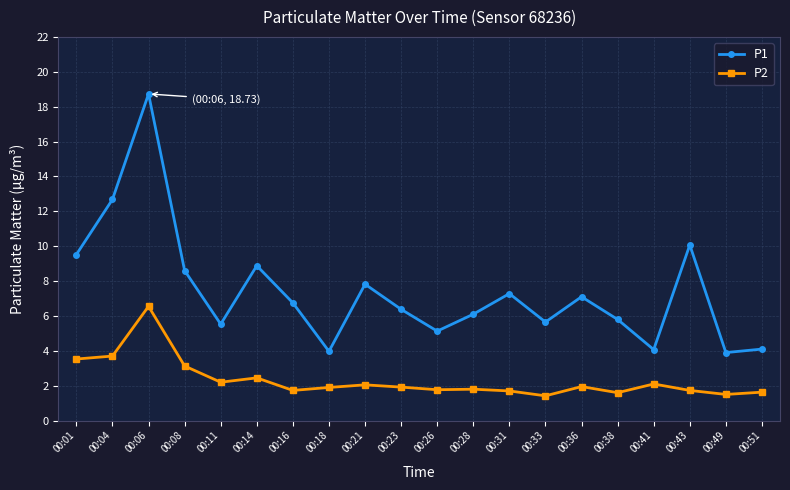

List the series in order of their peak value, highest first.

P1, P2